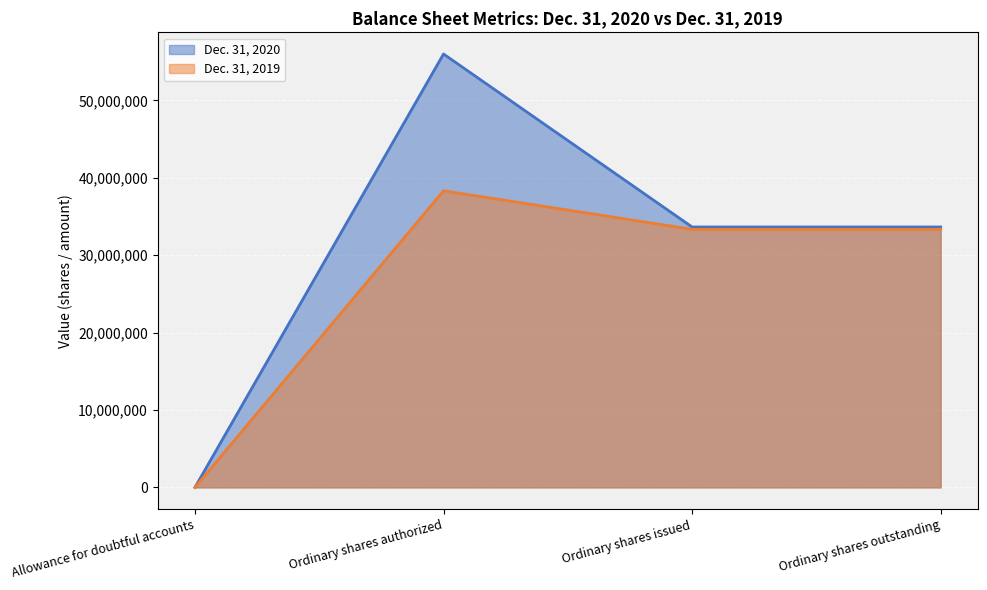

Reading right to left, what are all the values shown in this chart?

Dec. 31, 2020: 33637762	33637762	55982833	0
Dec. 31, 2019: 33337115	33337115	38312233	0